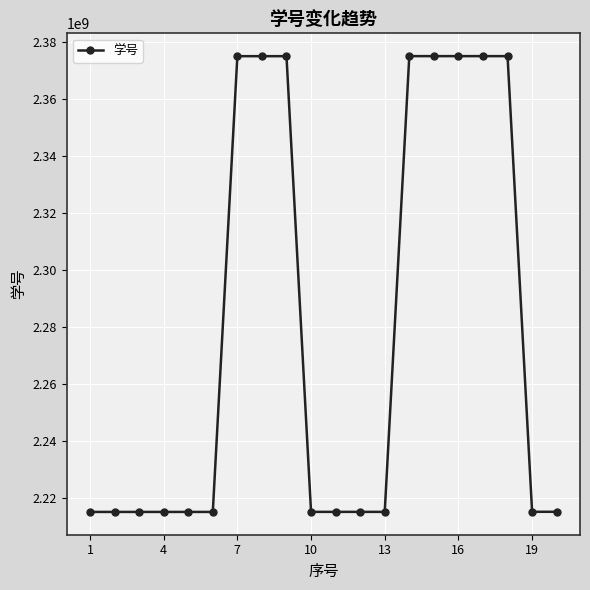

Is this an area chart (filled region under the line)?

No